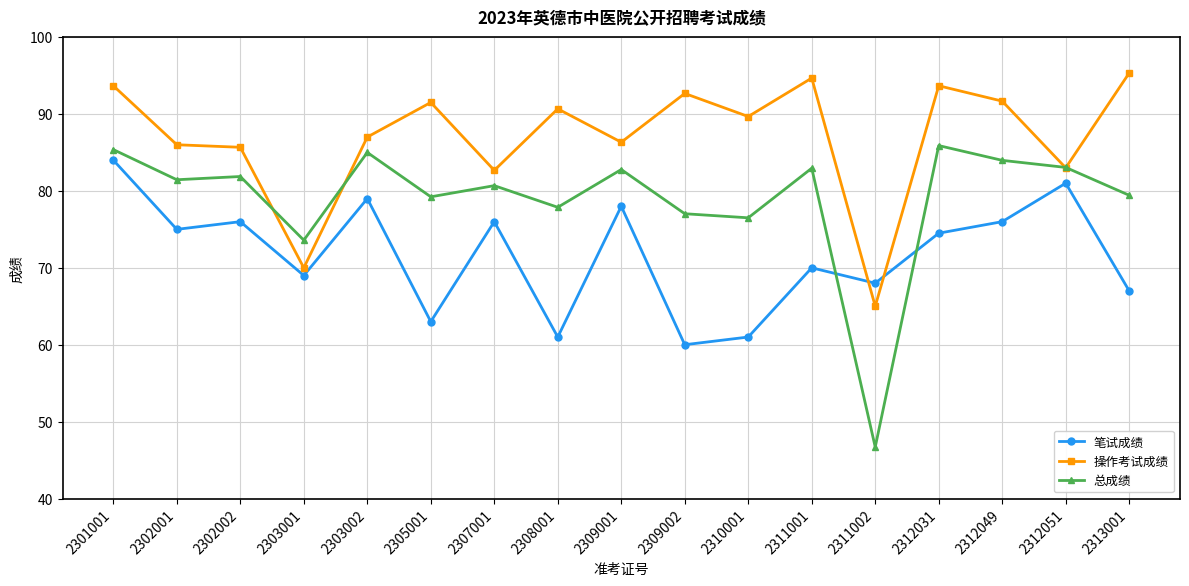

True or false: 总成绩 has more than 0 interior local peaks.

True